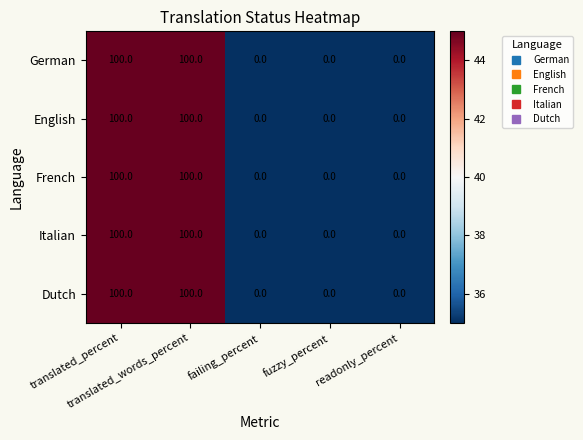

What is the greatest value displayed?

100